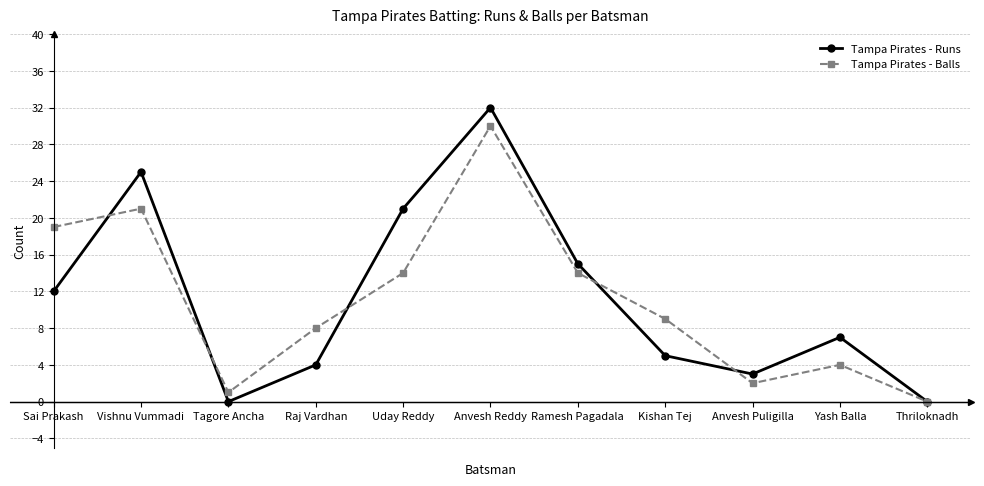

Read the Tampa Pirates - Balls value at Vishnu Vummadi, to the nearest 10.

20